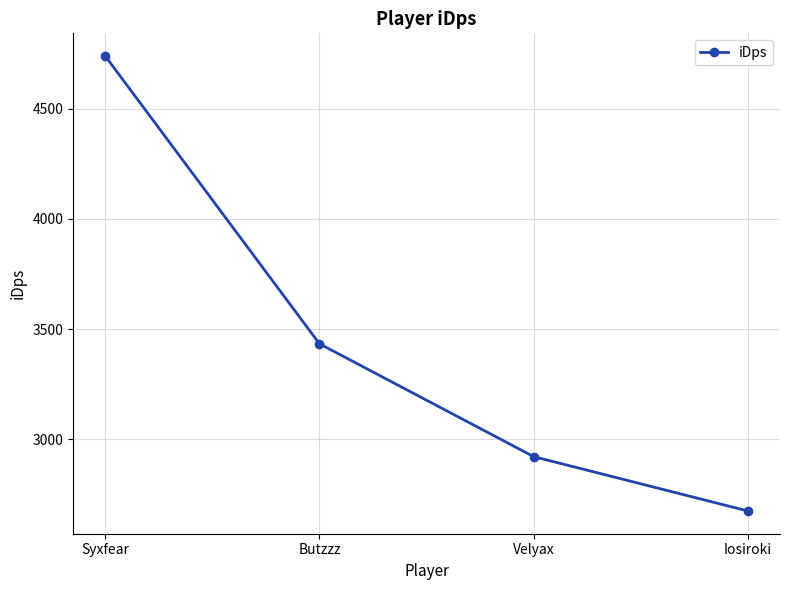

What is the smallest value displayed?

2673.4